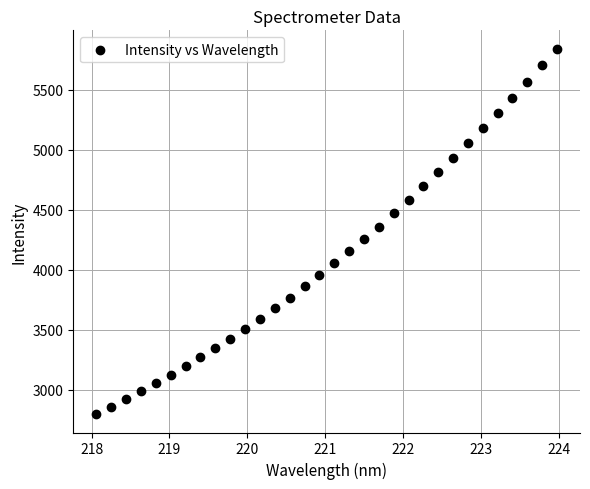

What is the range of Y values (max minus min)?

3044.3